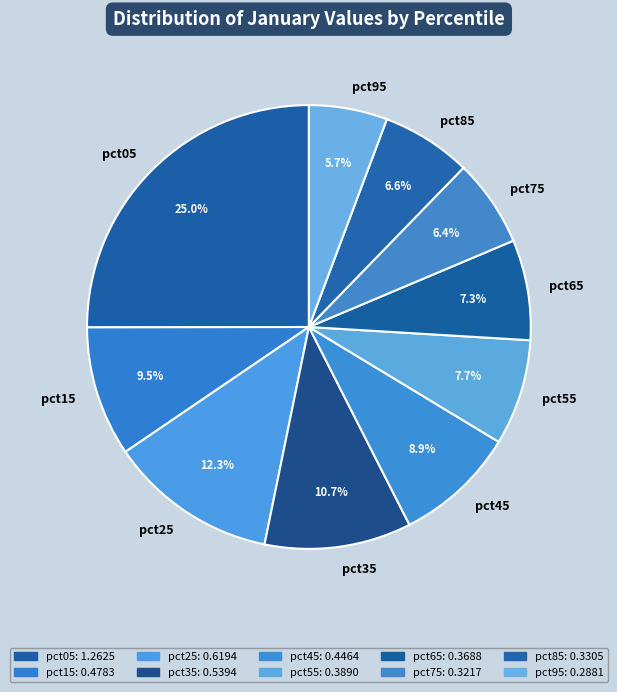

What percentage is the pct55 slice, to the nearest percent?

8%